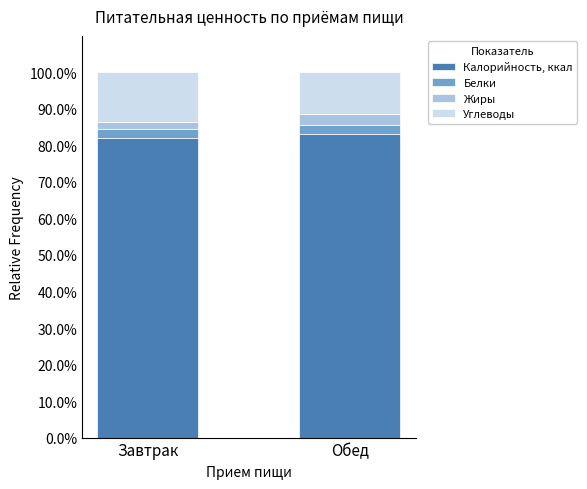

What is the maximum value for Калорийность, ккал?

83.0